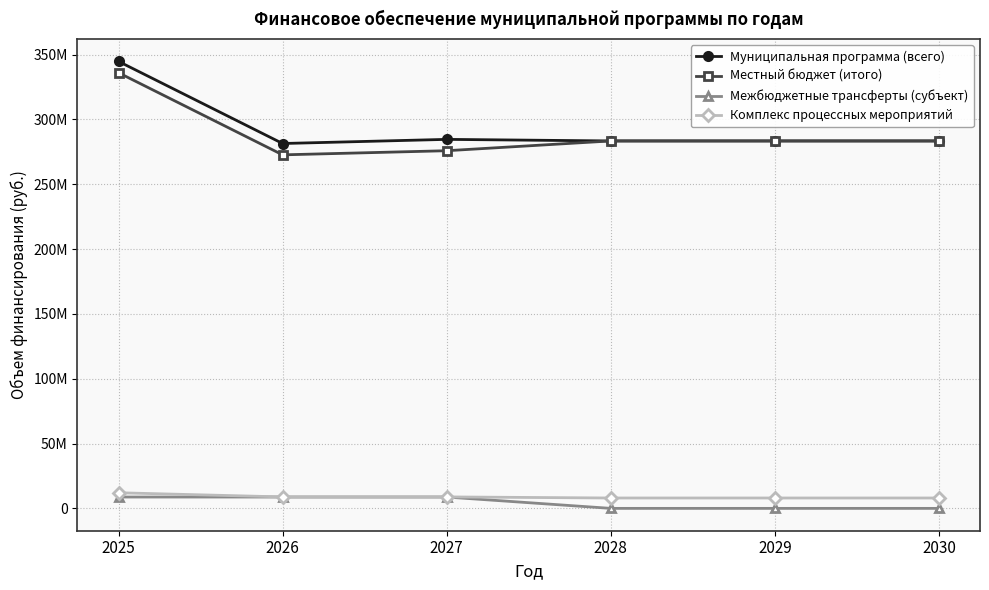

Which category has the lowest value in the Муниципальная программа (всего) series?

2026